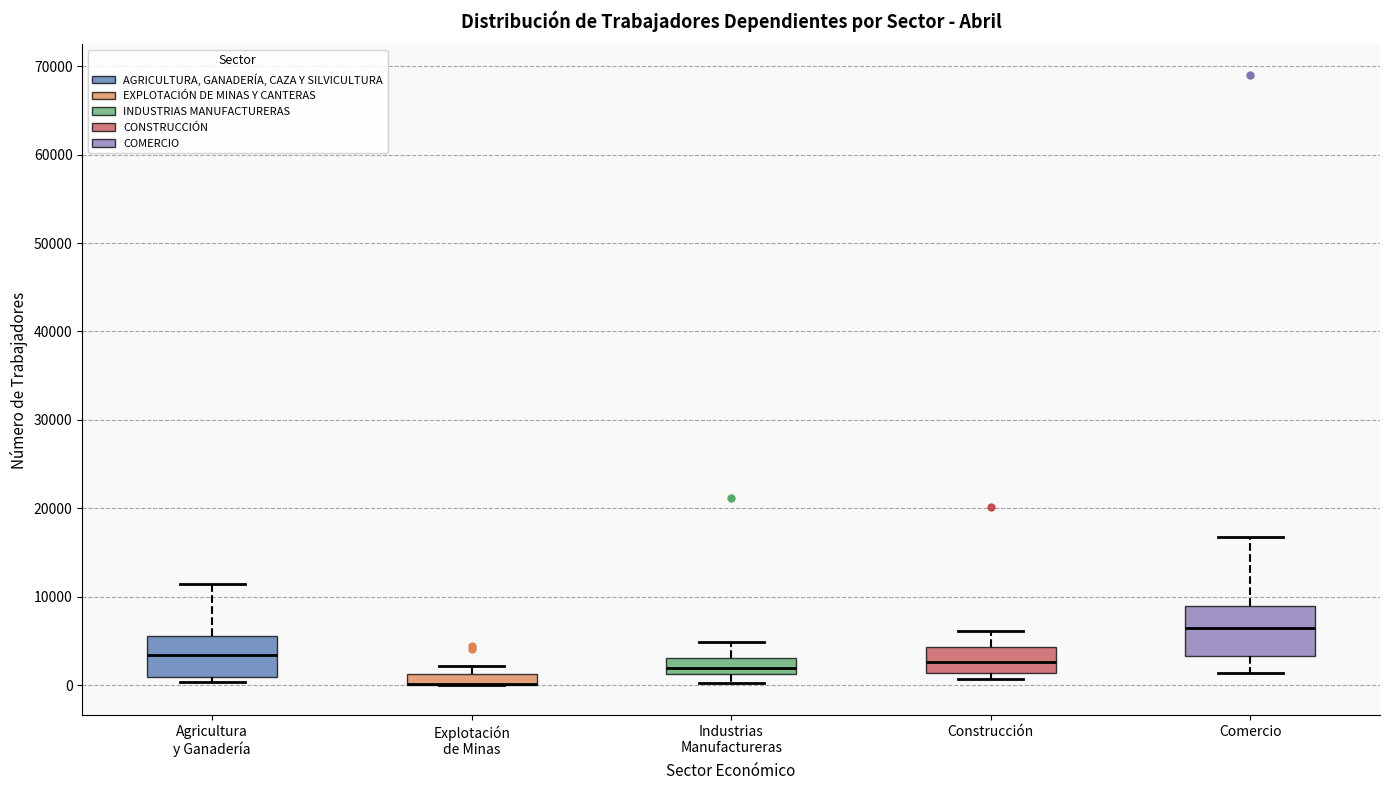

Where does the median line of the box for Industrias Manufactureras sit on the y-axis? The values are not printed on the chart, so give them approximately, as read against the axis.

2000